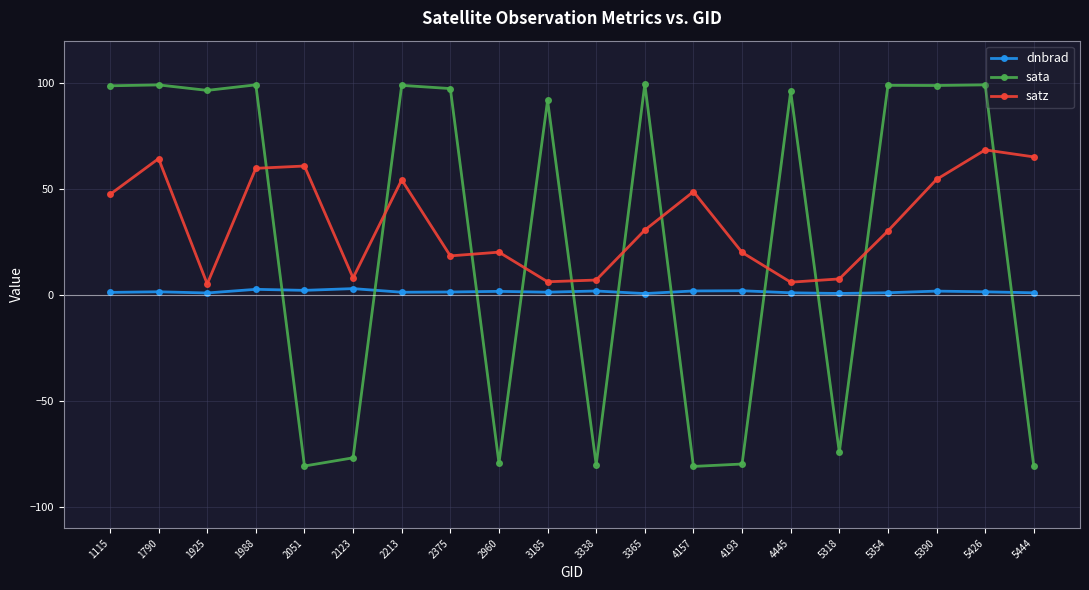

What is the lowest value of the satz series?

5.2